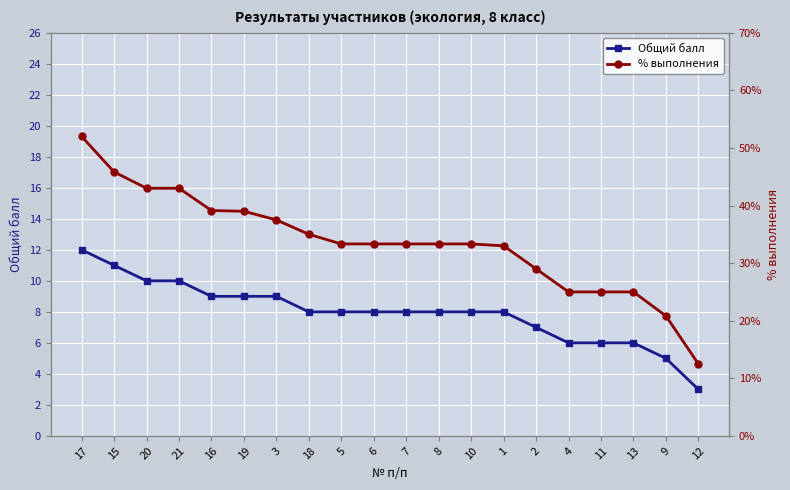

What is the highest value of the % выполнения series?

0.5